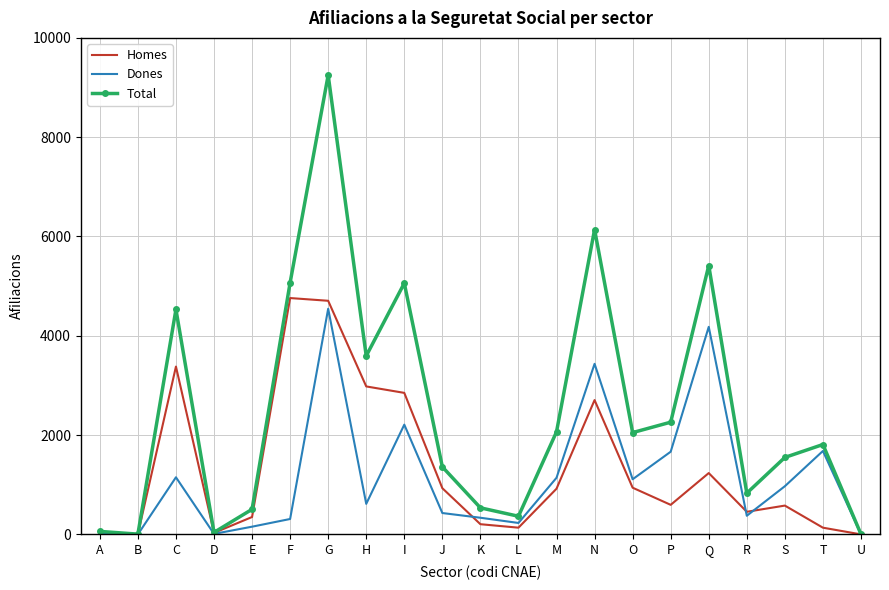

What is the difference between the Dones values at I and E?

2055